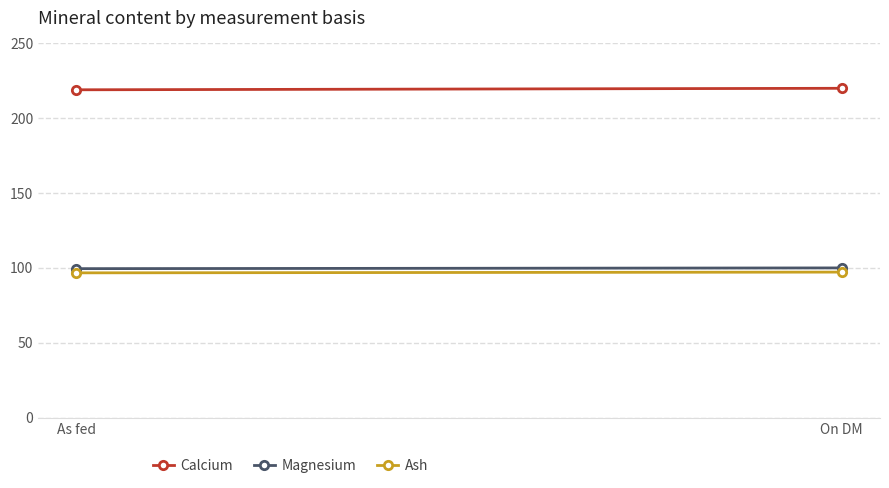

Reading left to right, transcribe all the data shown in this chart.

Calcium: 219.0	220.0
Magnesium: 99.5	100.0
Ash: 96.7	97.2